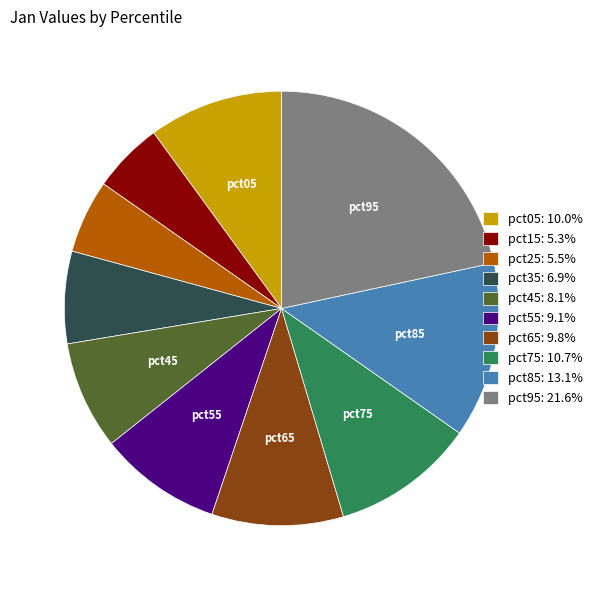

How many segments does this pie chart have?

10